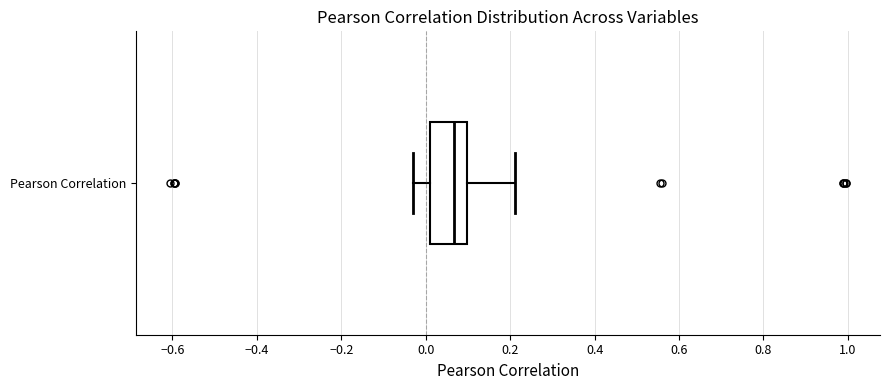

Transcribe this box plot: give where the median line is, the range the box spans, and where the two whiskers end, as read against the x-axis. The values are not printed on the chart, so give them approximately, as read against the axis.

median 0.06, box 0.02 to 0.10, whiskers -0.02 to 0.22